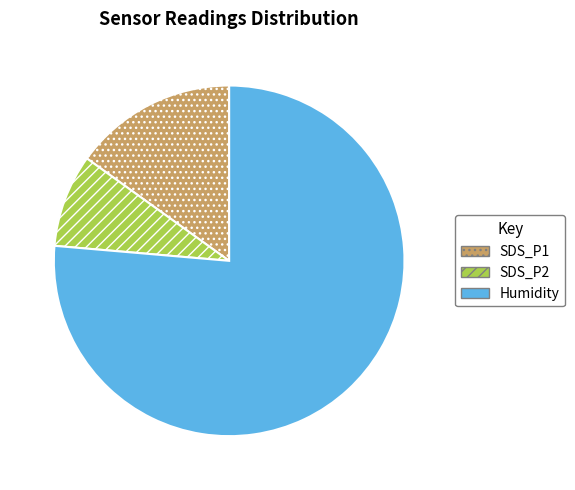

The SDS_P2 slice represents 9% of the pie. True or false?

True